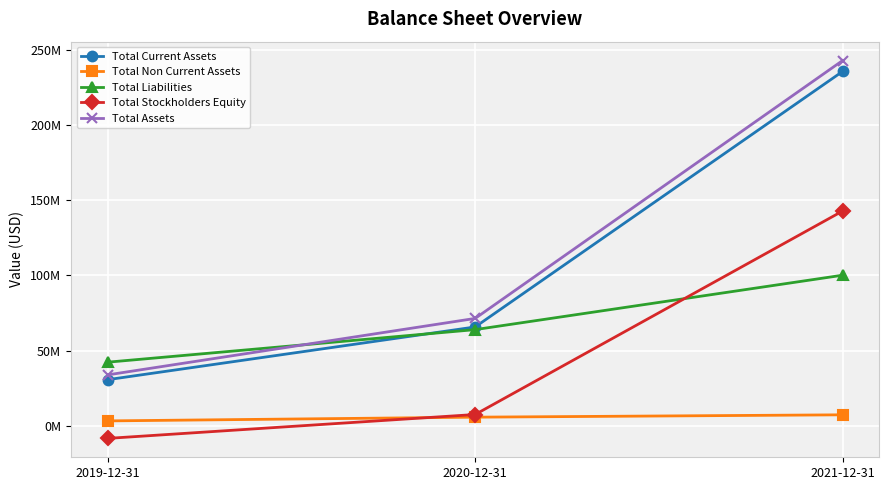

At 2021-12-31, list the series in order from smallest to largest.

Total Non Current Assets, Total Liabilities, Total Stockholders Equity, Total Current Assets, Total Assets